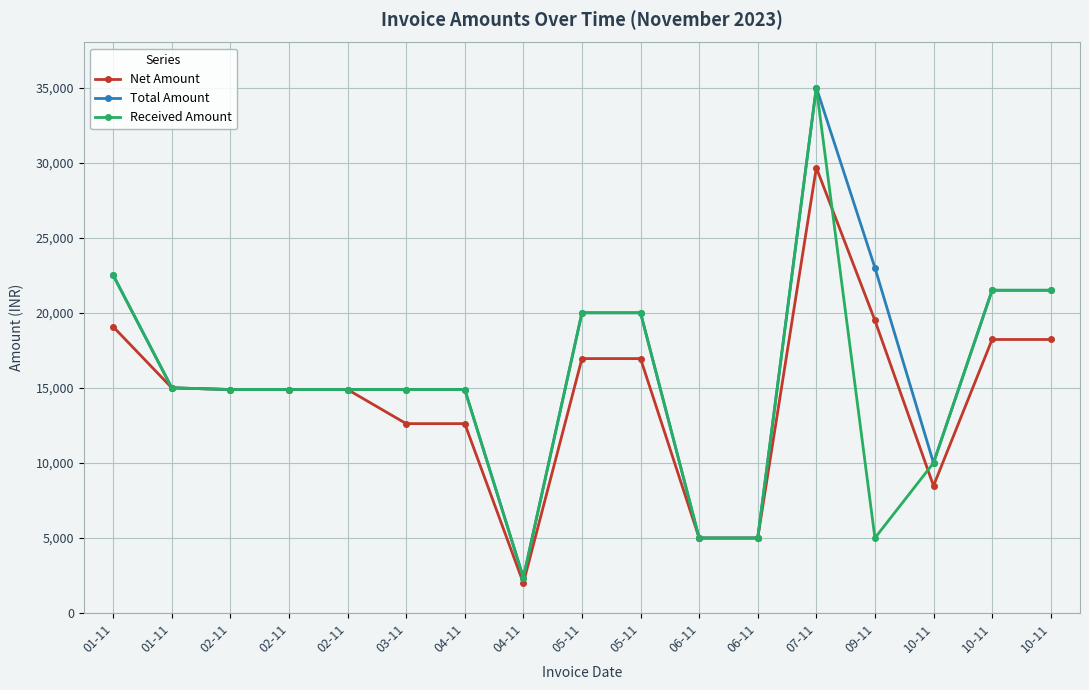

How many lines are shown in the chart?

3